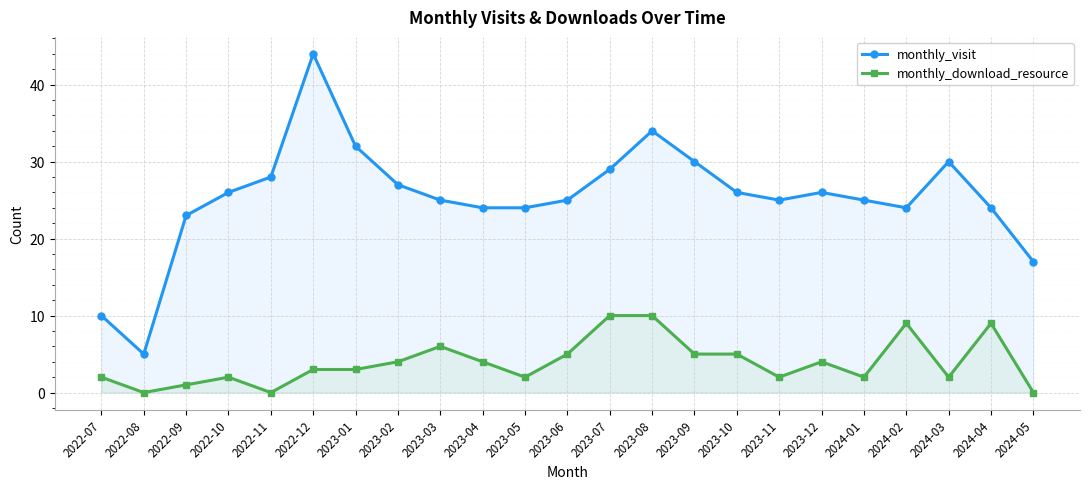

Rank the series by their average value, from highest to lowest.

monthly_visit, monthly_download_resource